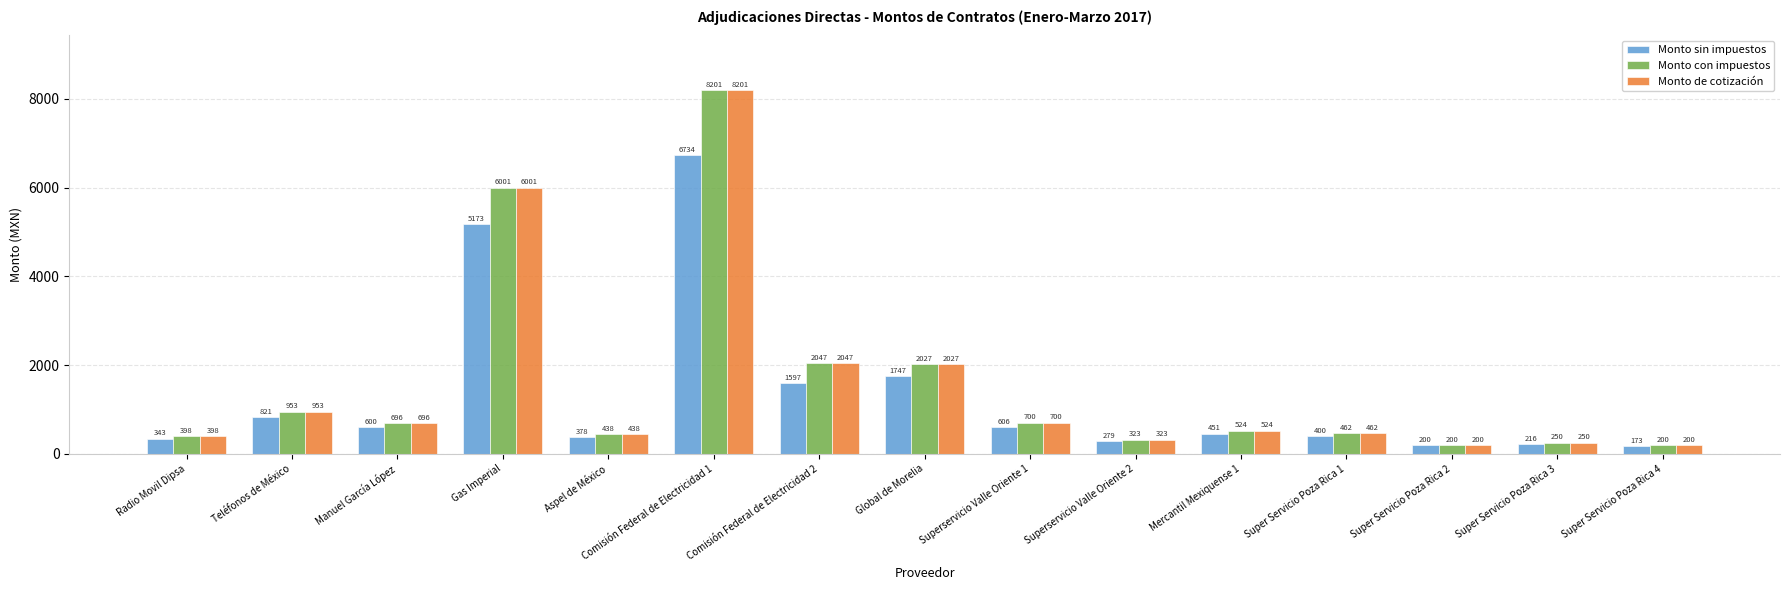

How many groups of bars are there?

15